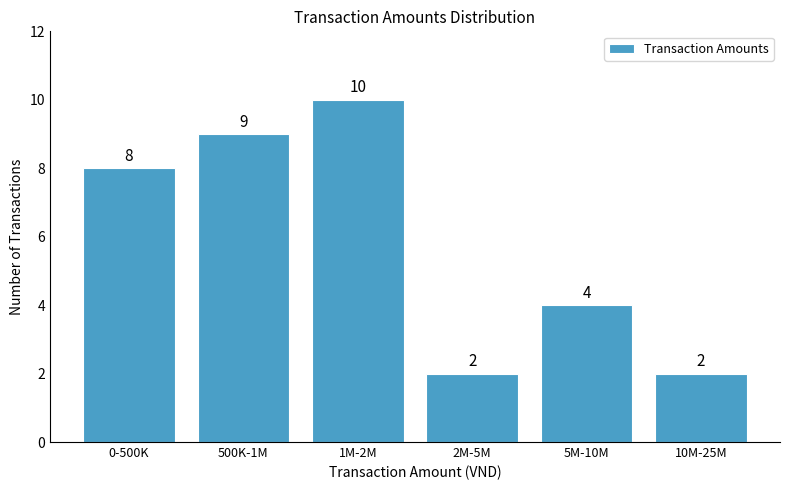

Reading right to left, list all the values displayed in this chart.

2	4	2	10	9	8